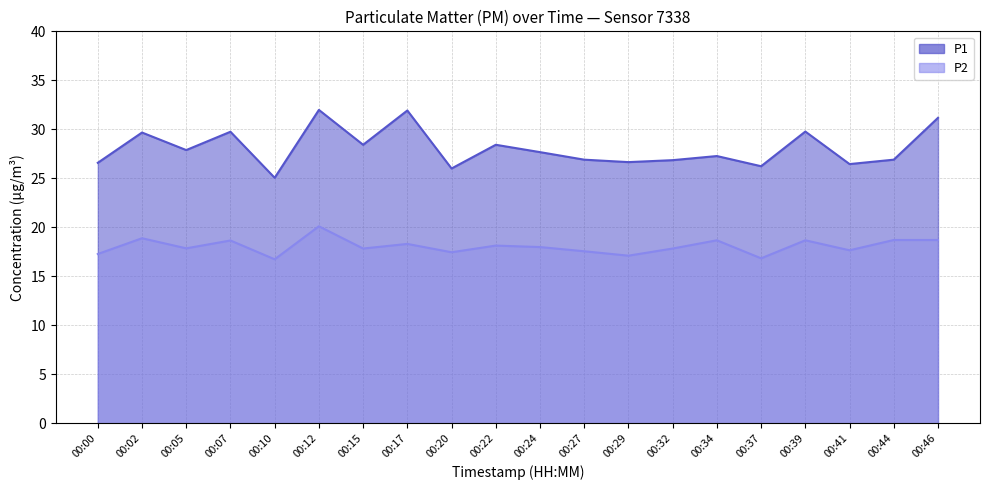

Where is P1 nearest to the value 28?

00:05